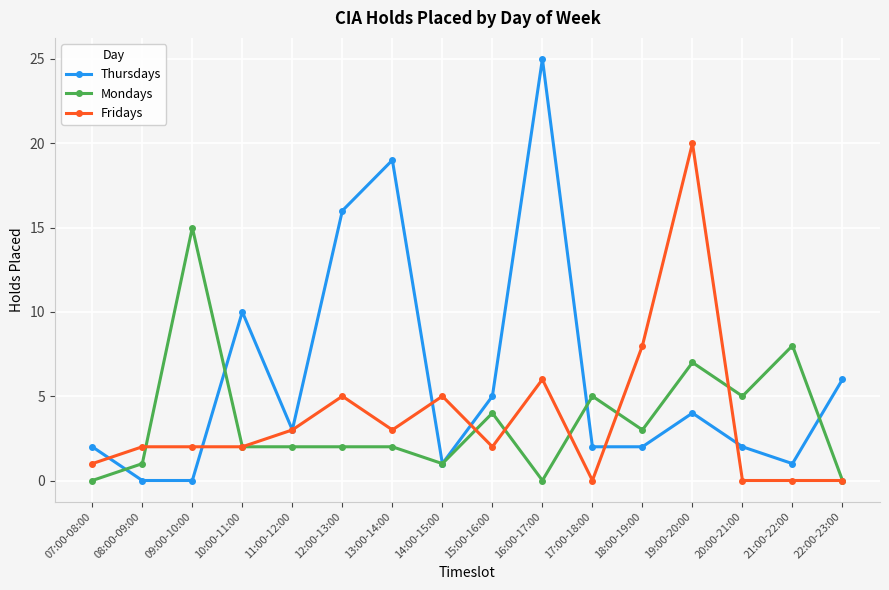

Where does the Thursdays series first go above 3?

10:00-11:00